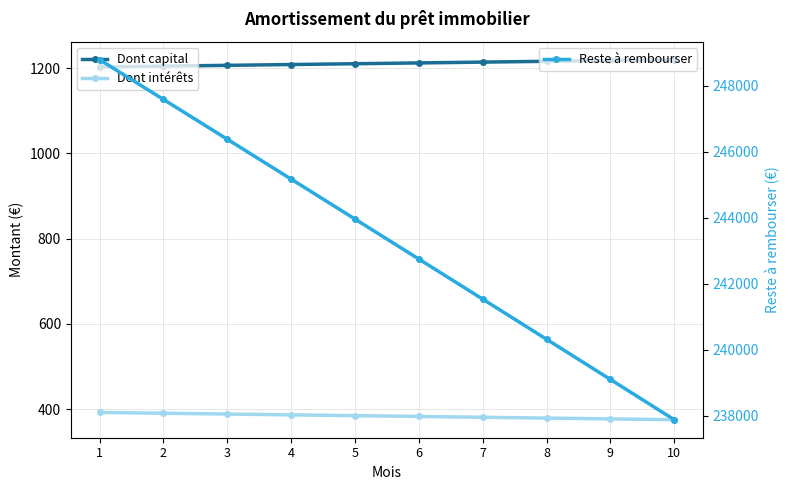

Which series has the largest range (max minus min)?

Reste à rembourser